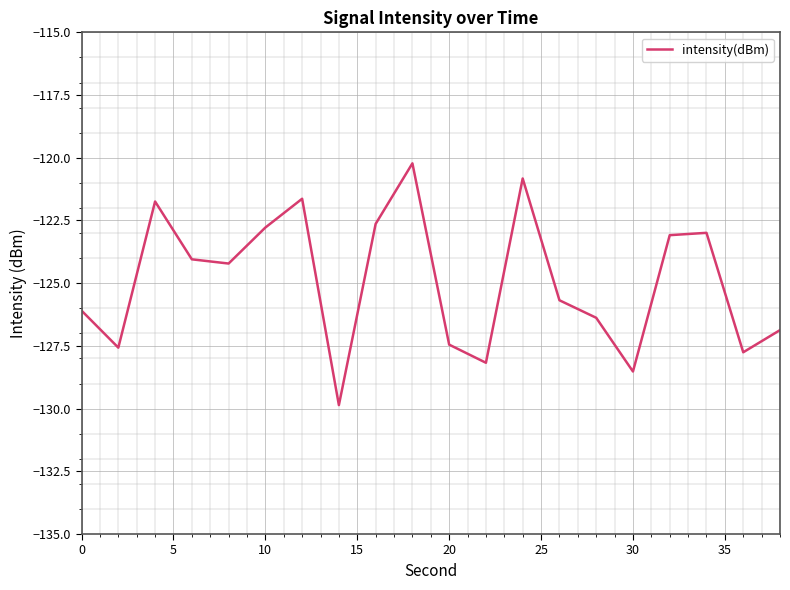

What is the greatest value displayed?

-120.2